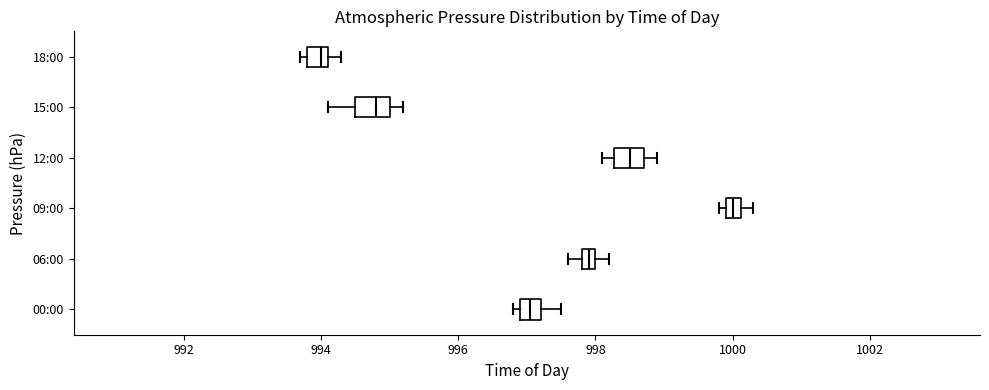

Which box has the furthest to the left median line?

18:00